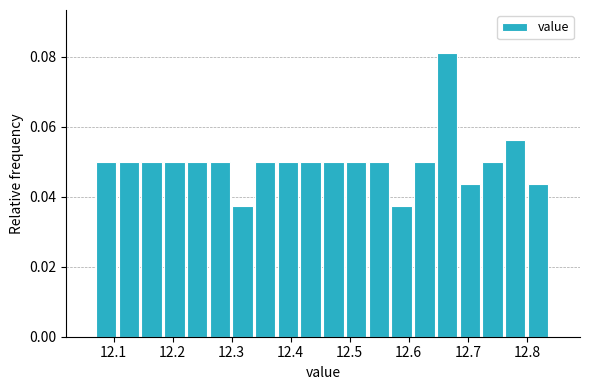

Around what value on the x-axis is the tallest bar? Give the approximate position of its centre, as read against the axis.

12.66